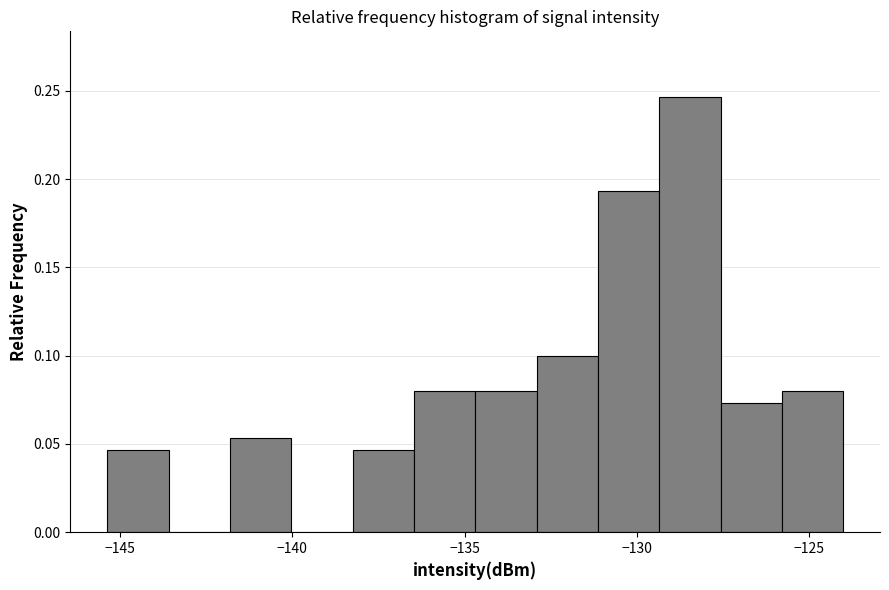

Read against the x-axis, roughly where is the centre of the tallest bar?

-128.5